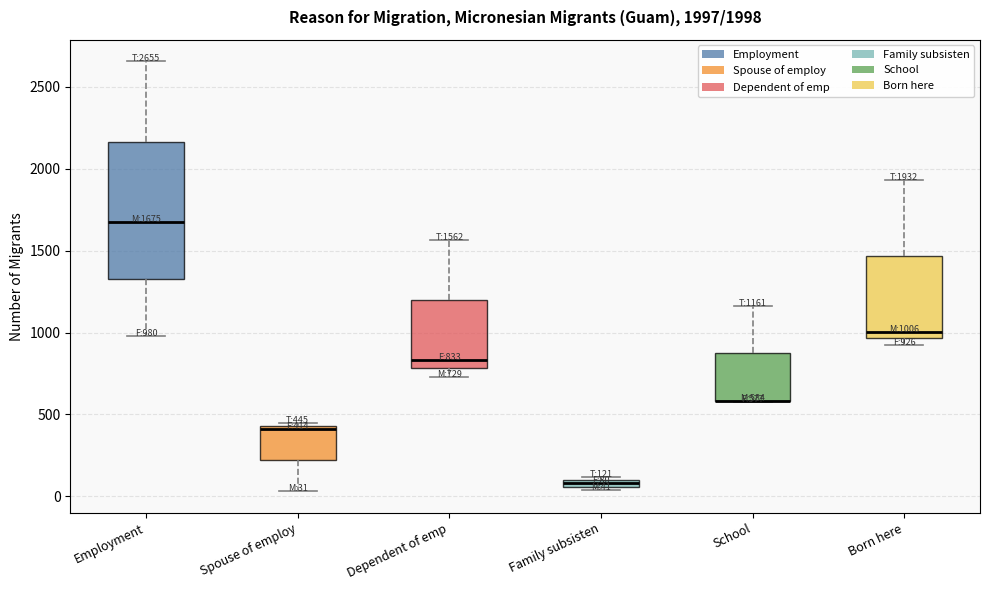

Which box is the tallest, from its lower edge to its upper edge?

Employment